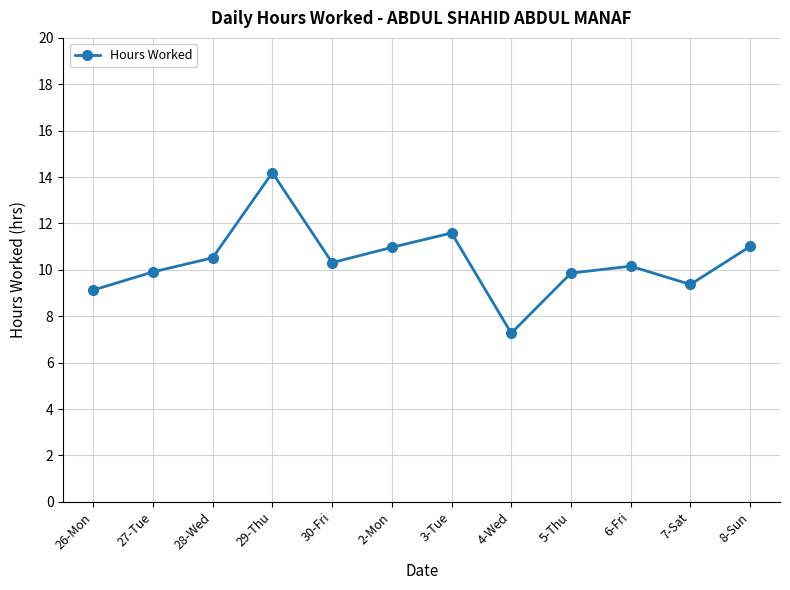

How many series are shown in this chart?

1